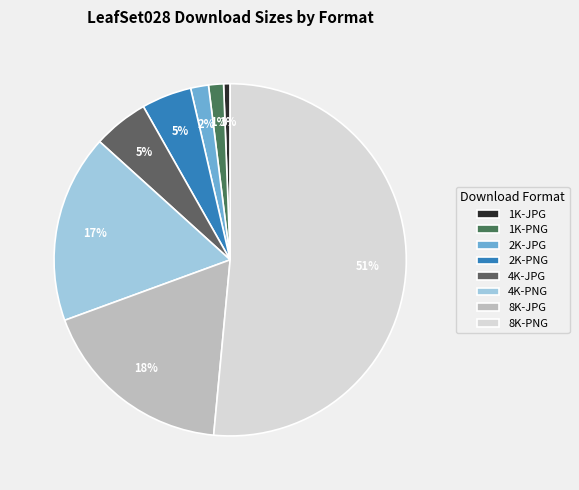

To the nearest percent, what is the difference between the largest and smallest slice percentages?

51%